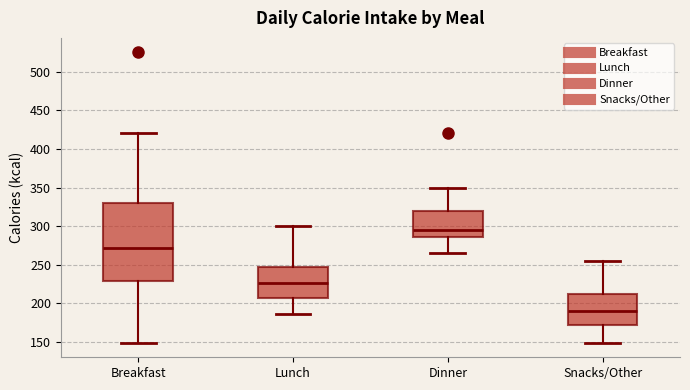

Reading left to right, transcribe this box plot: for each box, give where its median line is, the range the box spans, and where its two whiskers end, as read against the y-axis. The values are not printed on the chart, so give them approximately, as read against the axis.

Breakfast: median 270, box 230 to 330, whiskers 150 to 420
Lunch: median 225, box 205 to 245, whiskers 185 to 300
Dinner: median 295, box 285 to 320, whiskers 265 to 350
Snacks/Other: median 190, box 175 to 215, whiskers 150 to 255